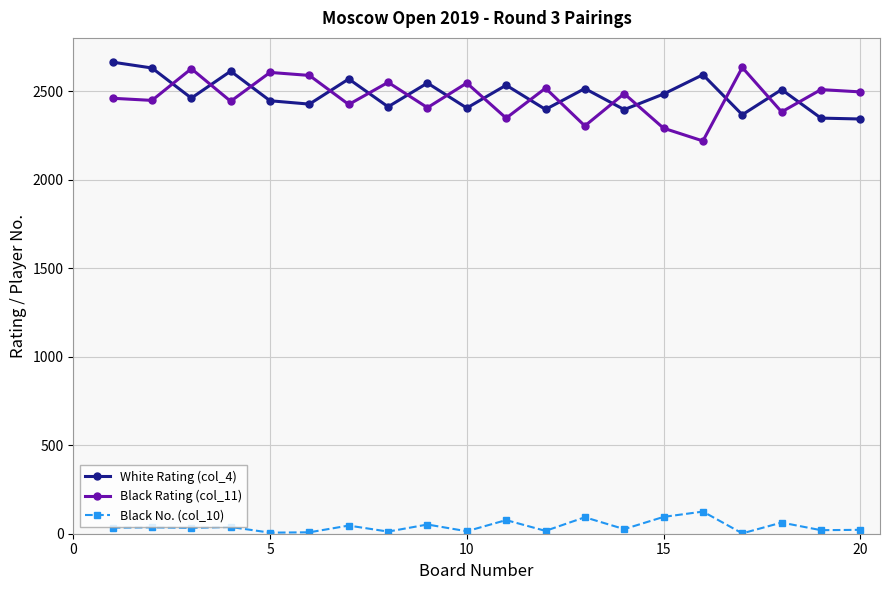

What is the average value of the Black Rating (col_11) series?

2463